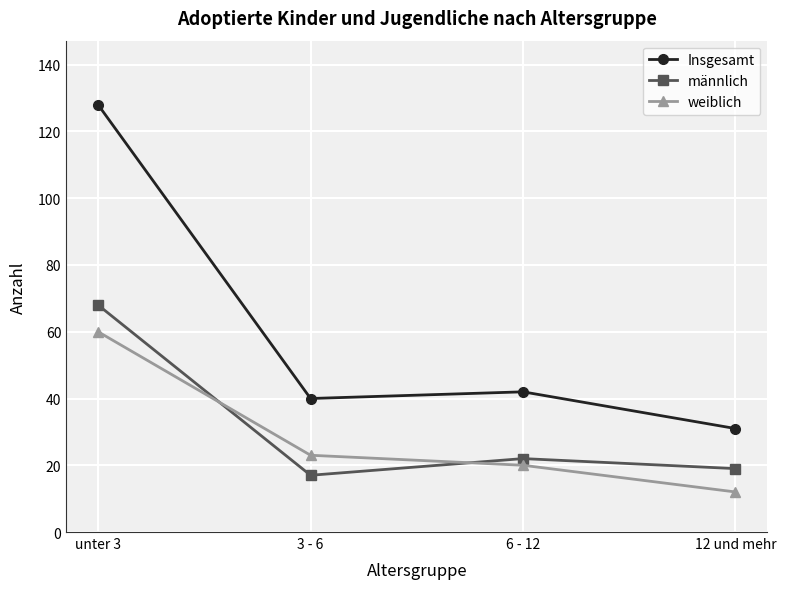

What is the difference between the männlich values at 3 - 6 and 6 - 12?

5